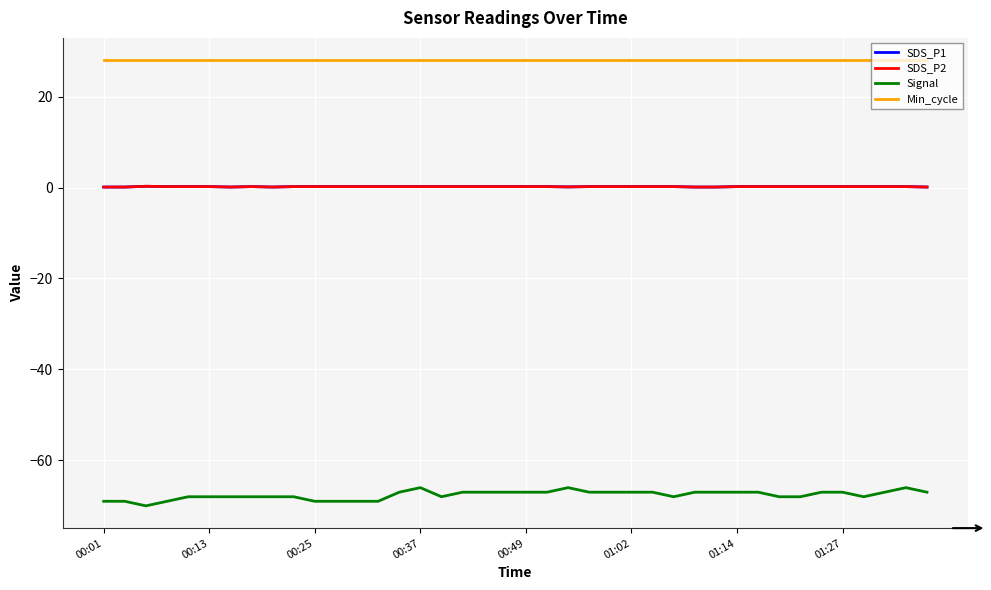

Is this an area chart (filled region under the line)?

No